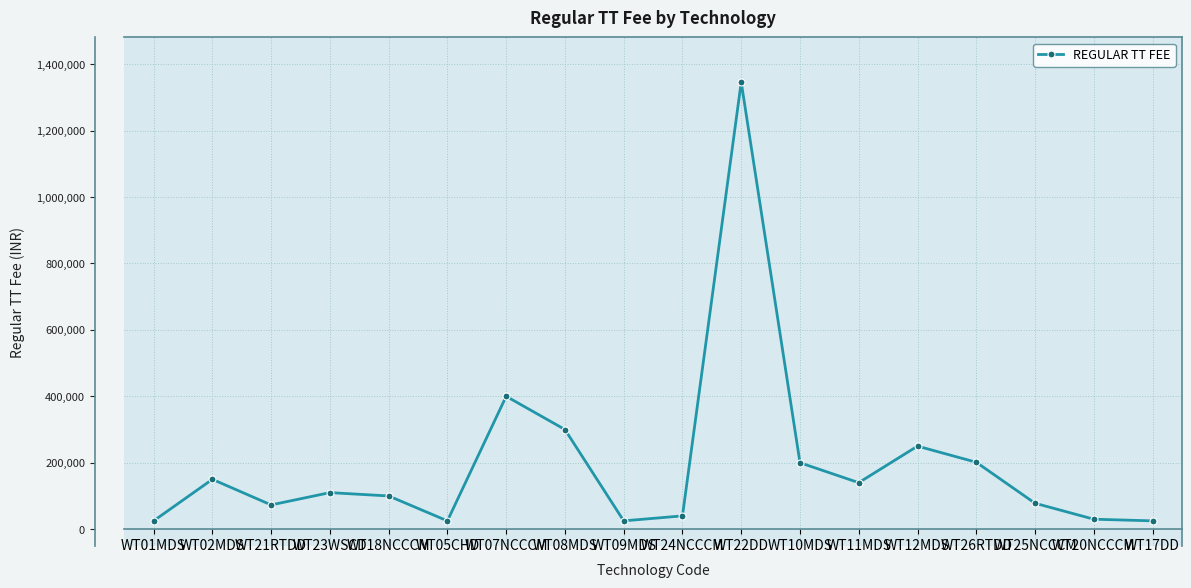

True or false: there are more than 0 points higher than both neighbors.

True